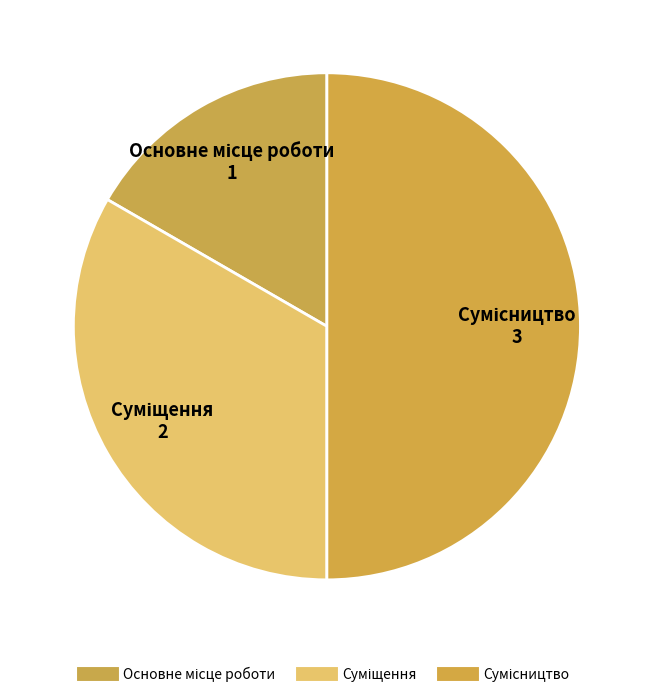

Count the number of slices in the pie.

3